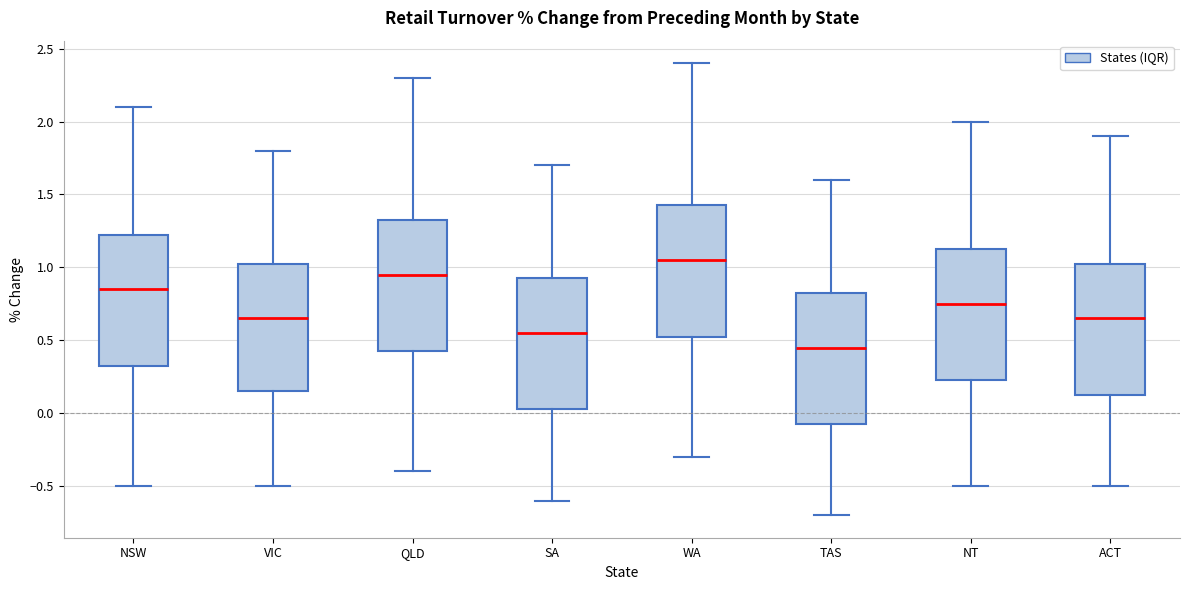

Where does the upper whisker of the box for ACT end on the y-axis? The values are not printed on the chart, so give them approximately, as read against the axis.

1.90